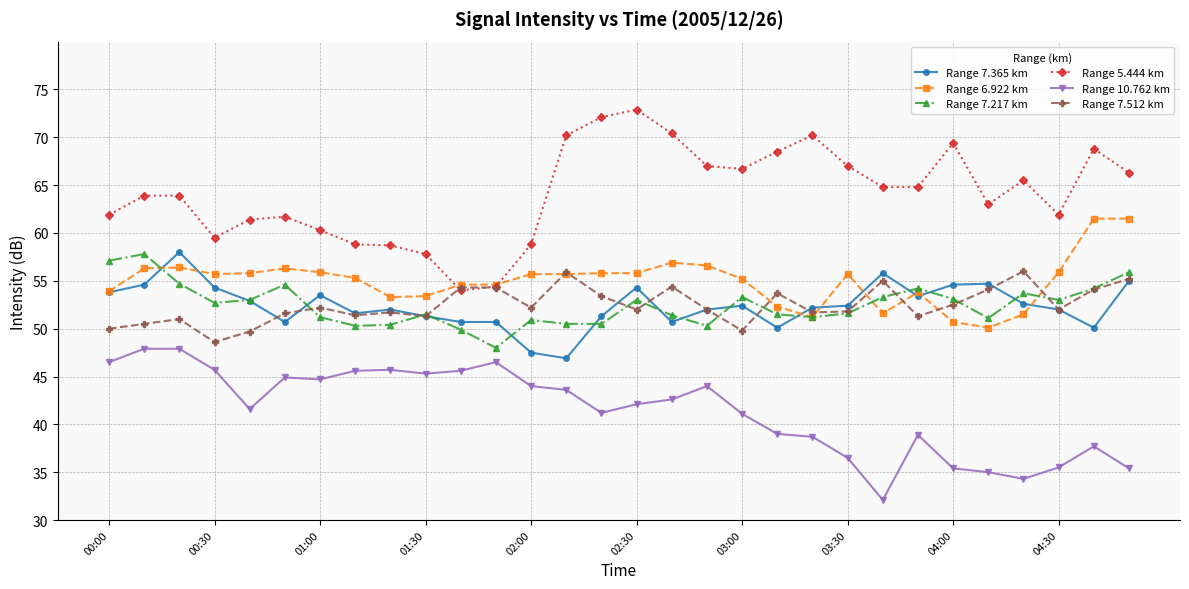

True or false: Range 10.762 km and Range 5.444 km intersect in this chart.

False